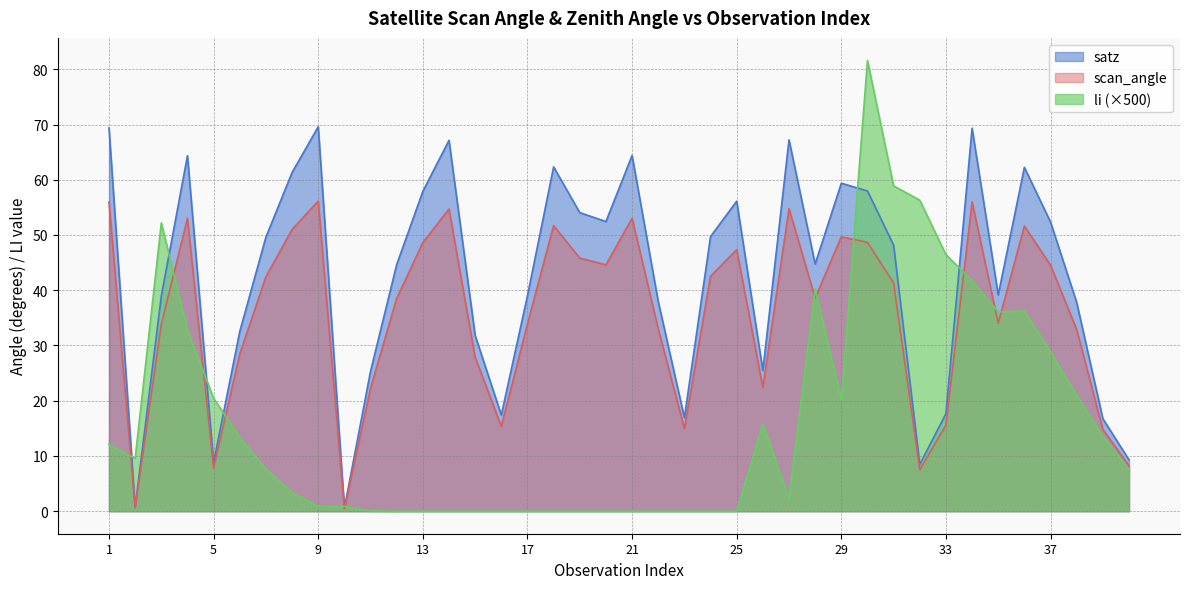

What are all the series names shown in the legend?

satz, scan_angle, li (×500)